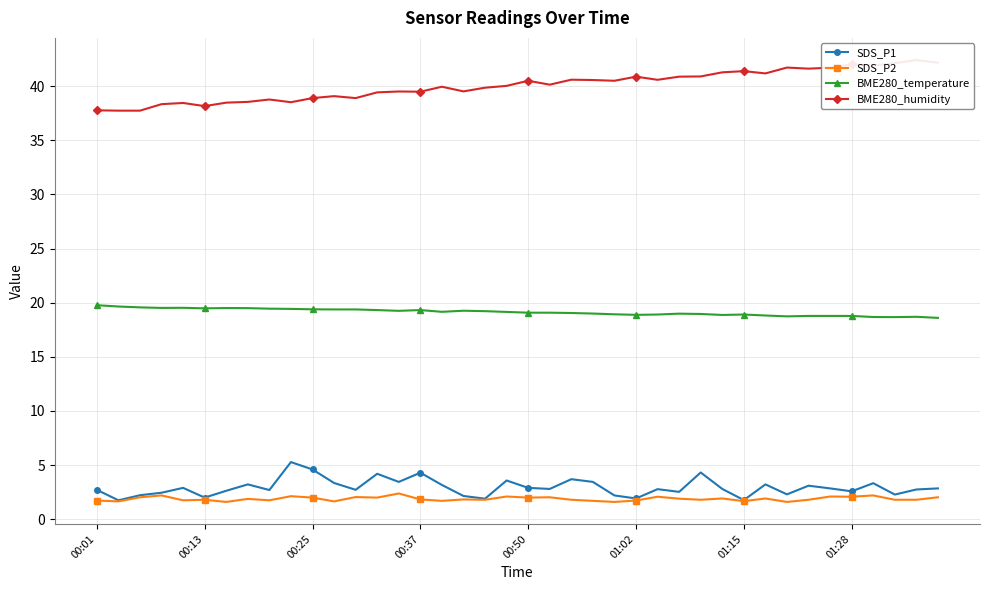

How many lines are shown in the chart?

4